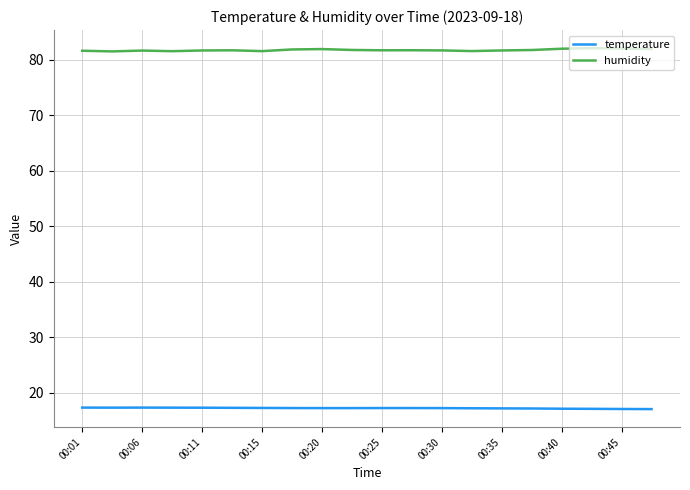

What is the difference between the maximum and minimum values in the humidity series?

0.6